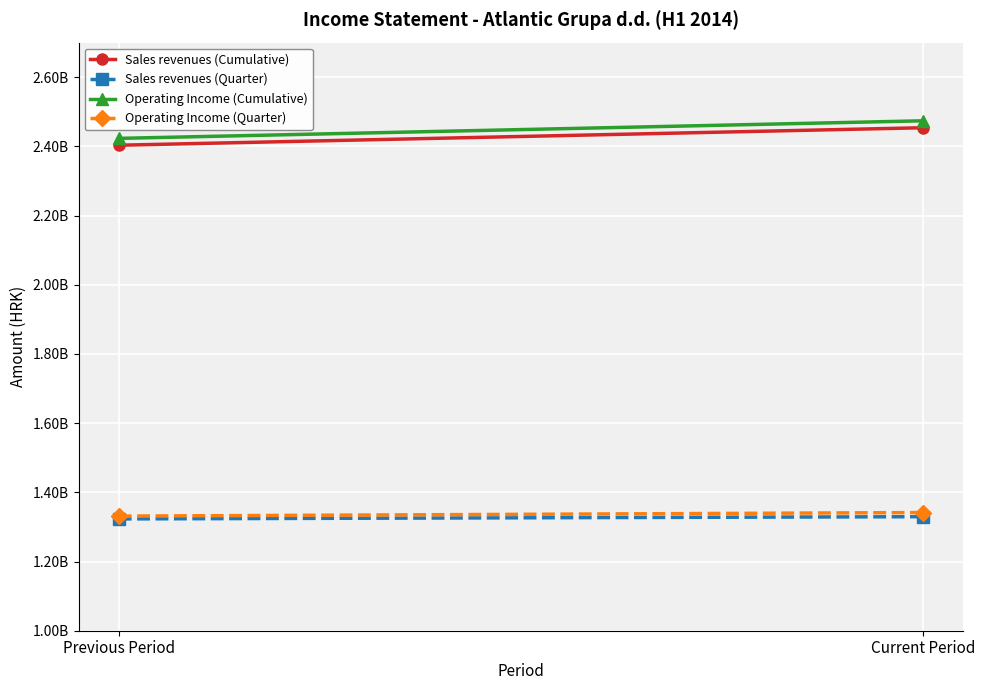

At how many categories does at least one series exceed 1950943031?

2